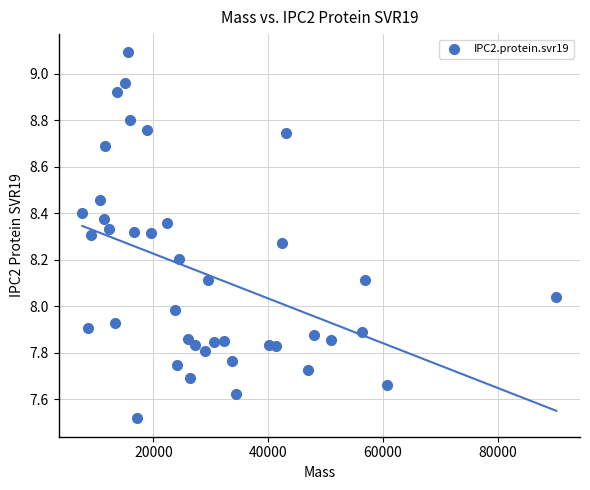

What is the range of Y values (max minus min)?

1.6